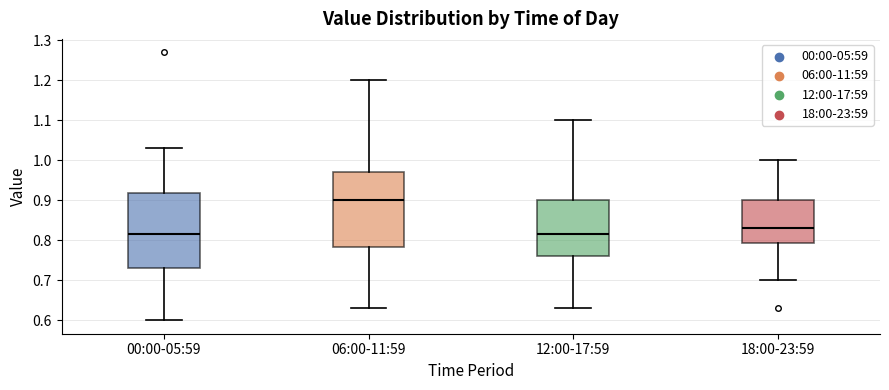

Where is the lower edge of the box for 12:00-17:59 on the y-axis? The values are not printed on the chart, so give them approximately, as read against the axis.

0.76